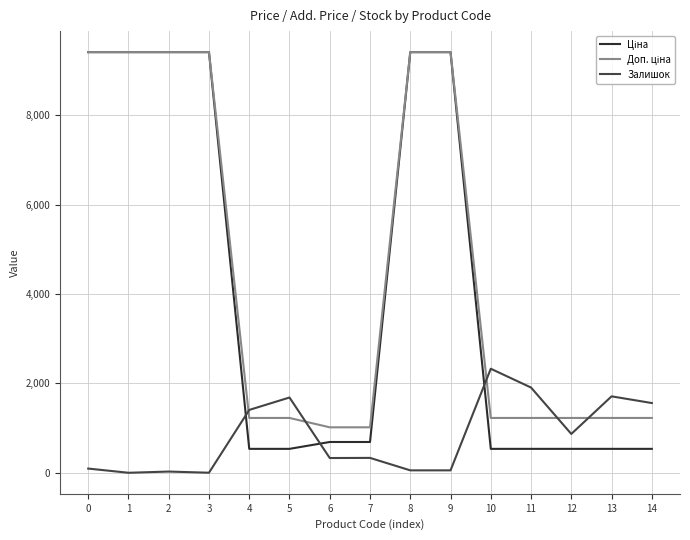

What is the spread (max minus min) of values at 7?

684.8